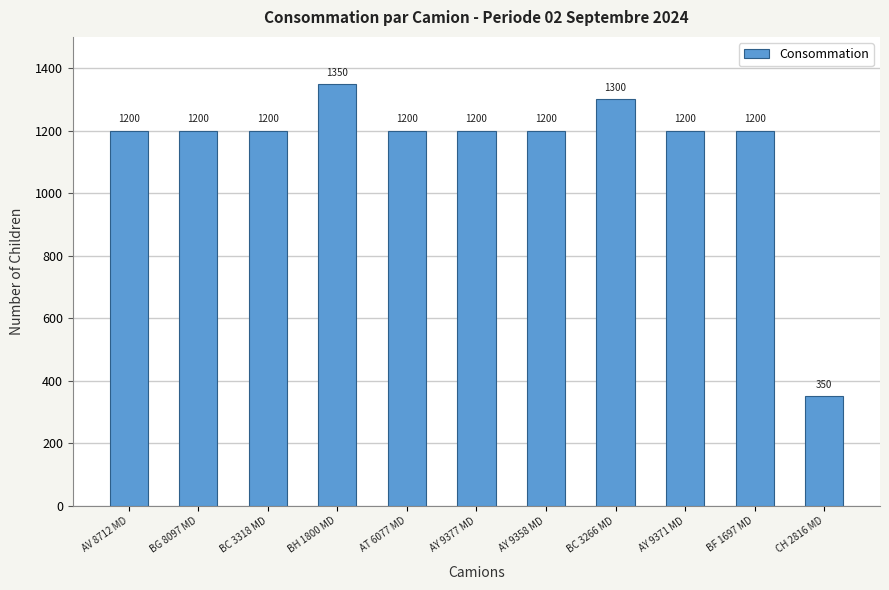

What is the change in value from BH 1800 MD to BC 3266 MD?

-50